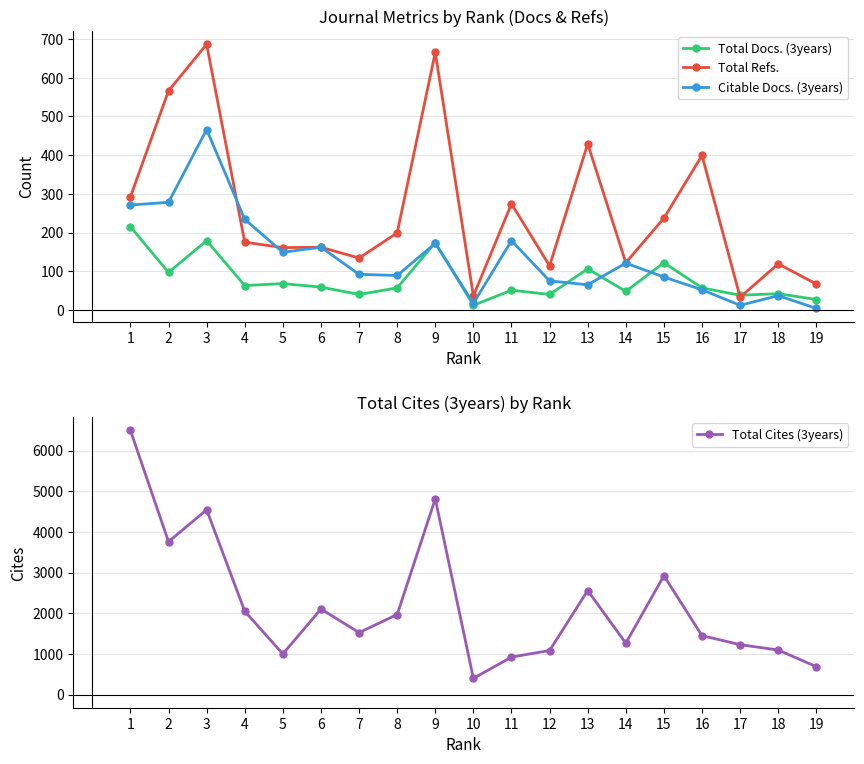

Is the value of Total Docs. (3years) at 7 greater than the value of Total Cites (3years) at 11?

No